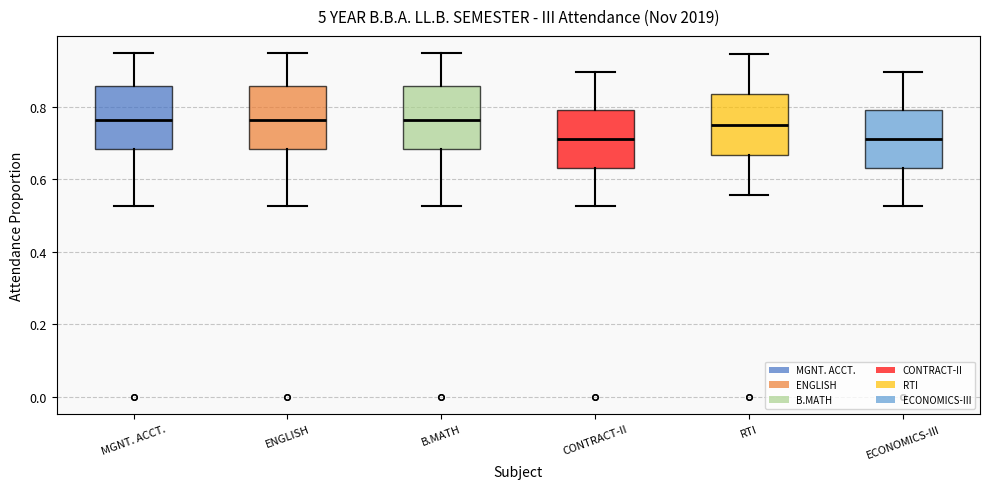

Where does the median line of the box for RTI sit on the y-axis? The values are not printed on the chart, so give them approximately, as read against the axis.

0.76